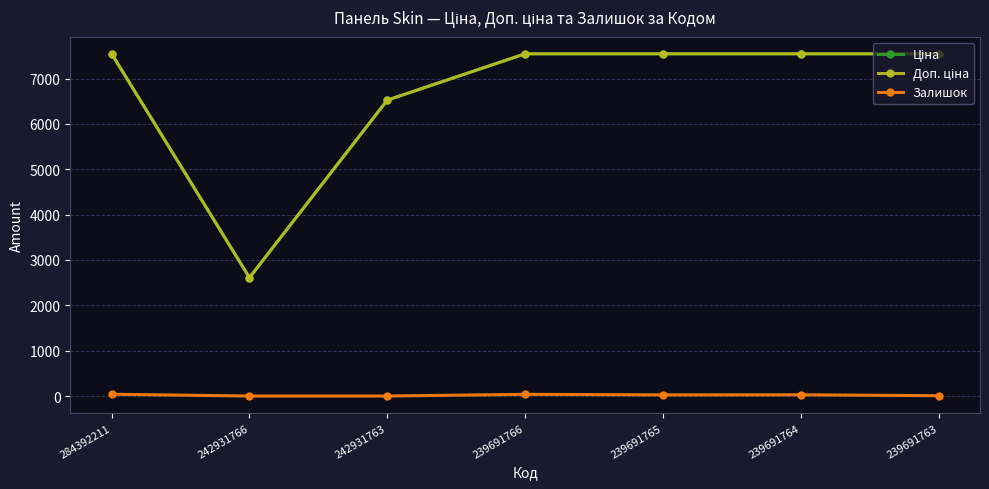

At how many categories does at least one series exceed 3671?

6